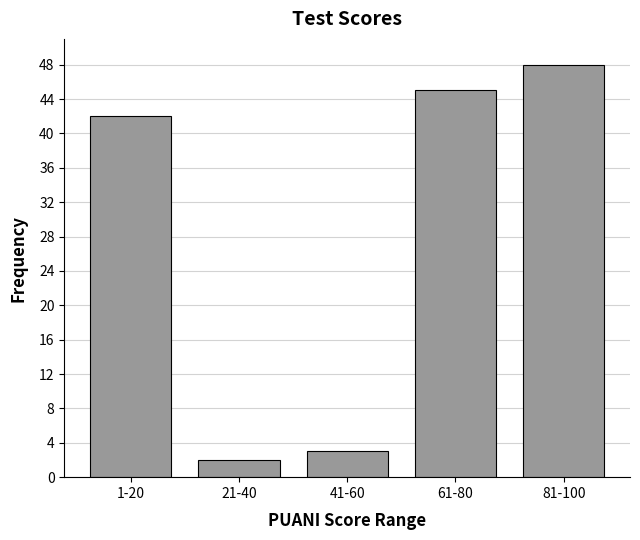

Reading left to right, what are all the values shown in this chart?

42	2	3	45	48